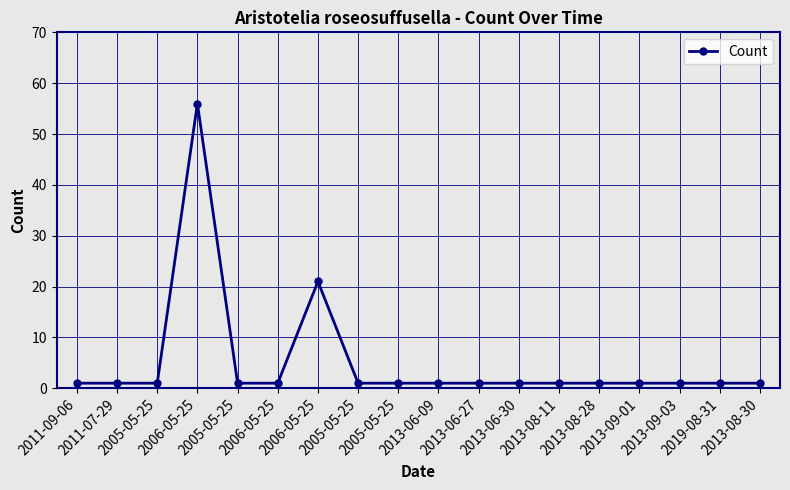

What is the difference between the second highest and minimum values?

20